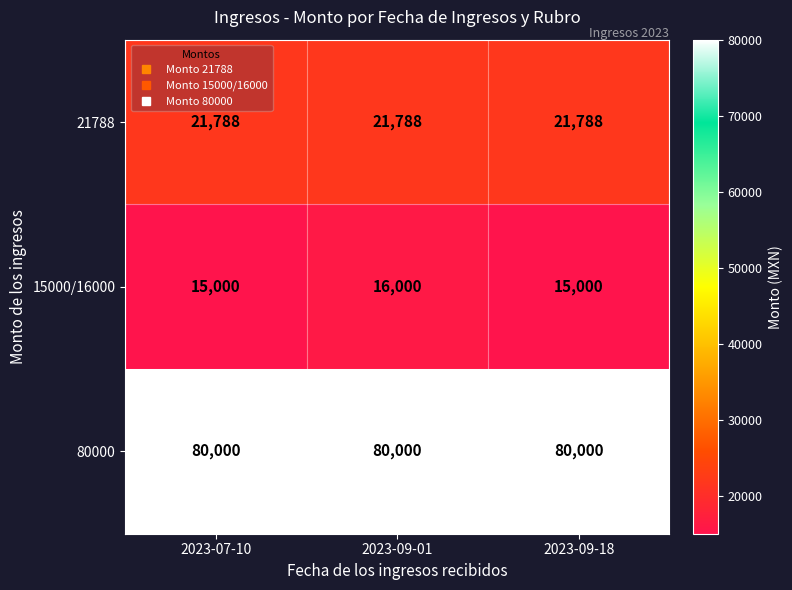

What is the minimum value shown in the chart?

15000